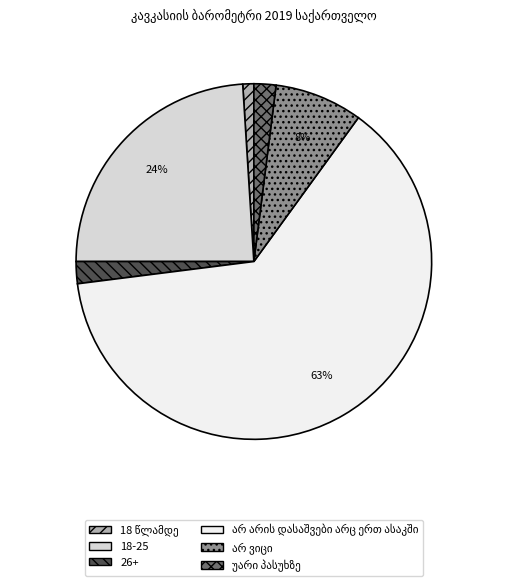

What percentage is the 18-25 slice, to the nearest percent?

24%